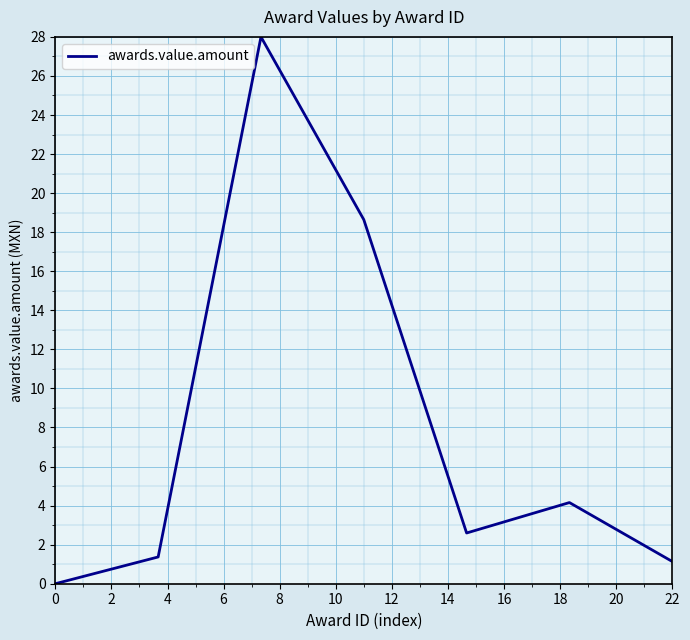

How many interior local valleys (lower than both neighbors) does the data have?

1